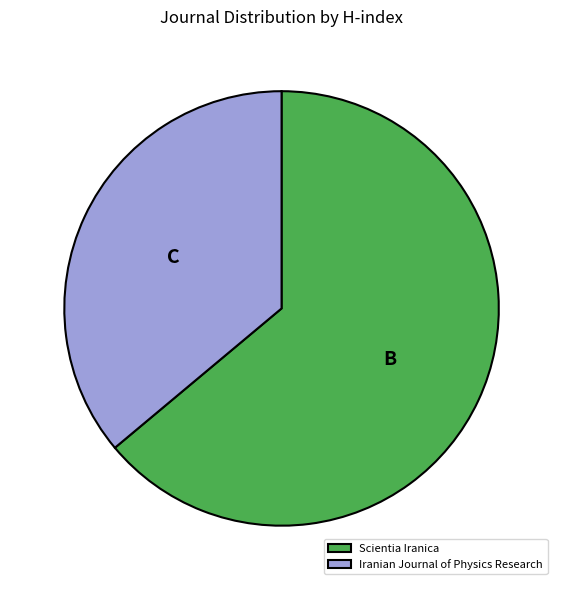

Between Iranian Journal of Physics Research and Scientia Iranica, which is larger?

Scientia Iranica